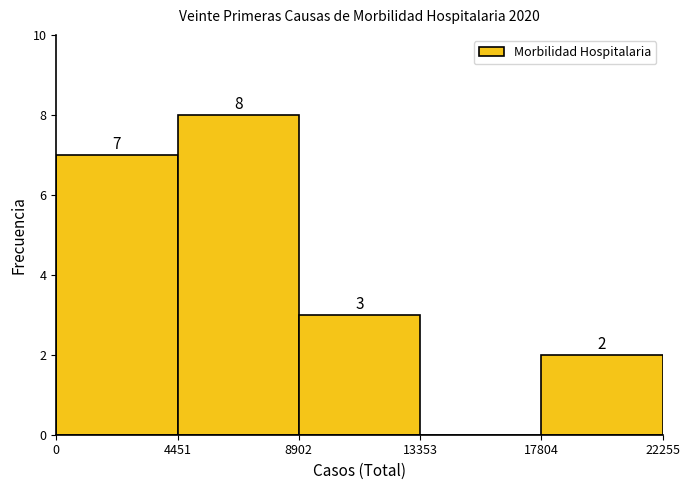

Over which range of the x-axis is the bar tallest?

4451 to 8902